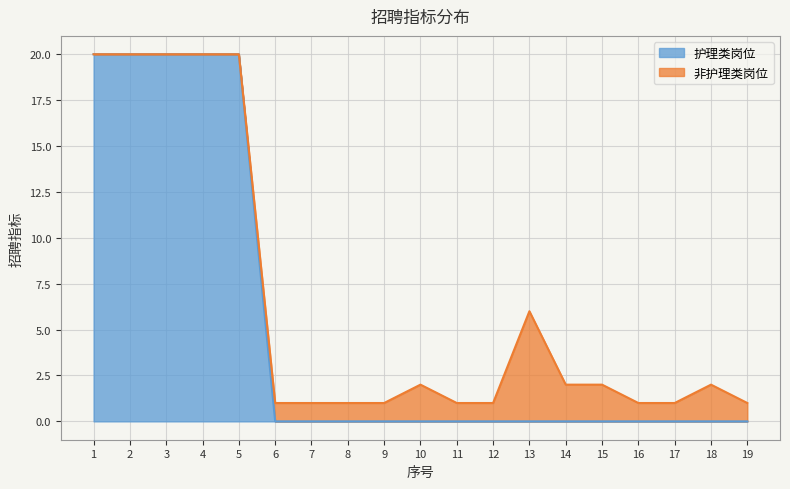

What is the greatest value displayed?

20